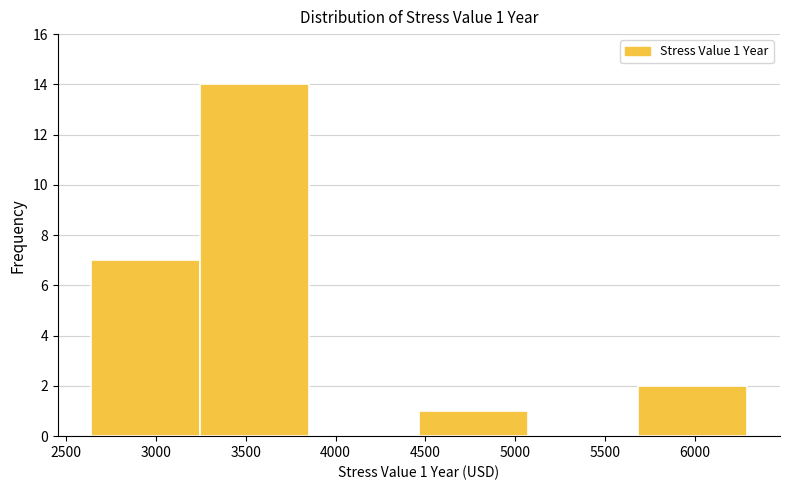

Over which range of the x-axis is the bar tallest?

3250 to 3850